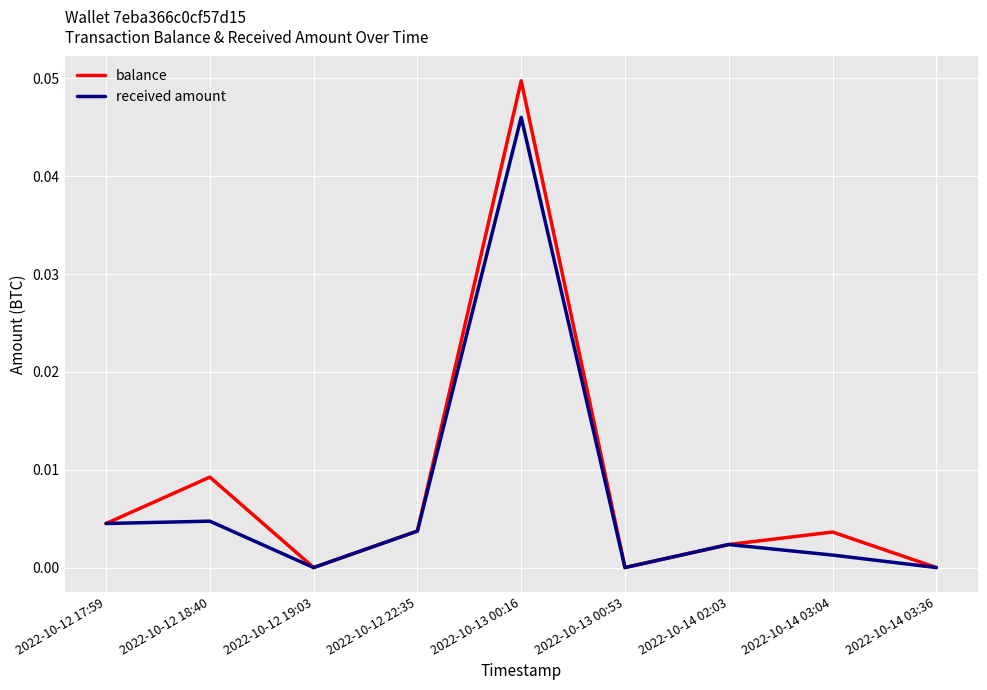

Which label corresponds to the largest value in the chart?

2022-10-13 00:16